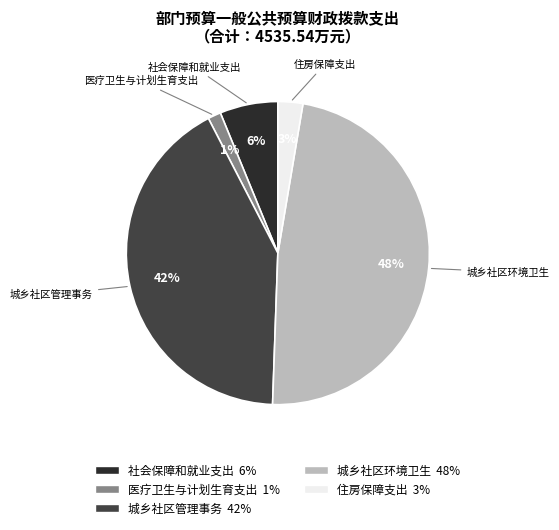

What percentage is the 社会保障和就业支出 slice, to the nearest percent?

6%